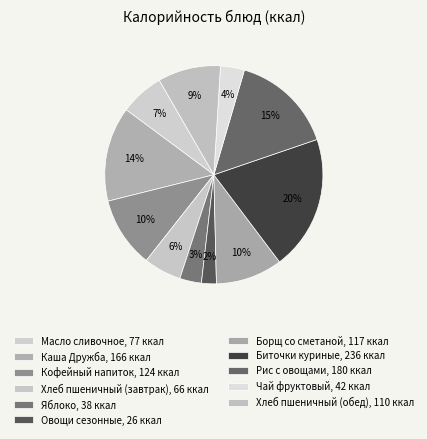

What is the change in value from Кофейный напиток to Рис с овощами?

+56